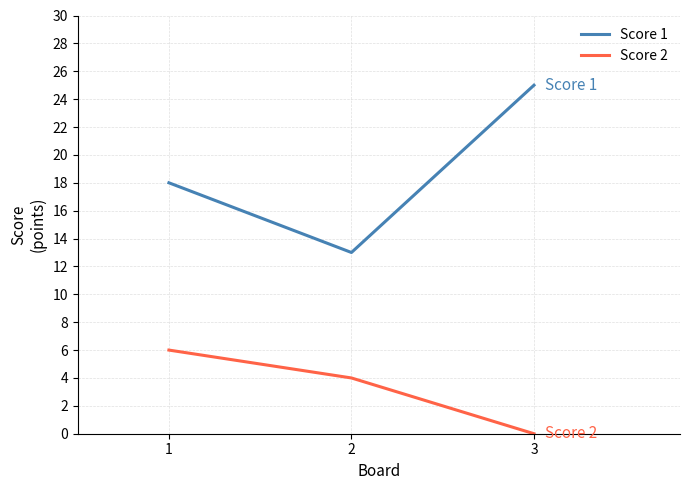

At which label does Score 2 reach its peak?

1